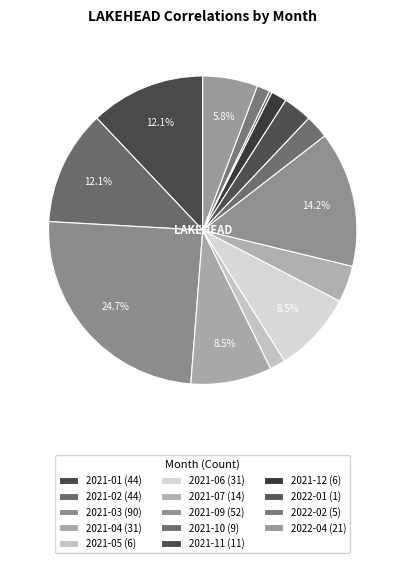

What is the change in value from 2021-03 to 2021-05?

-84